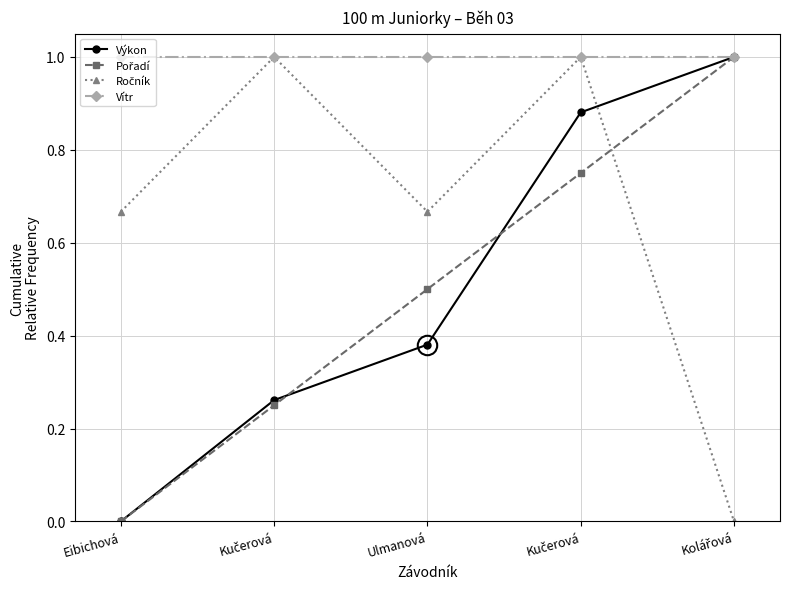

How many values in the Výkon series exceed 0?

4